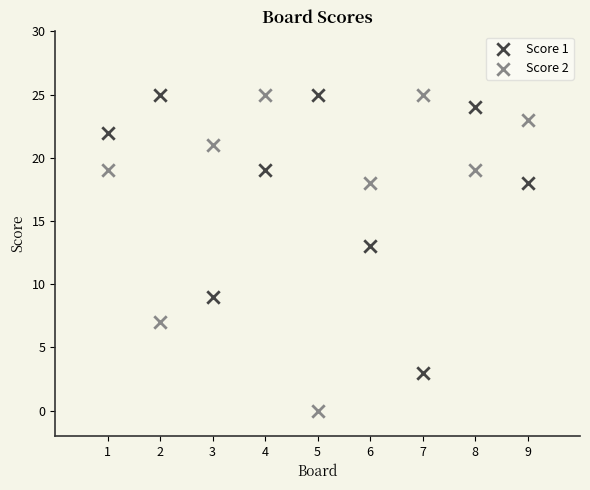

Which series reaches the minimum Y coordinate?

Score 2